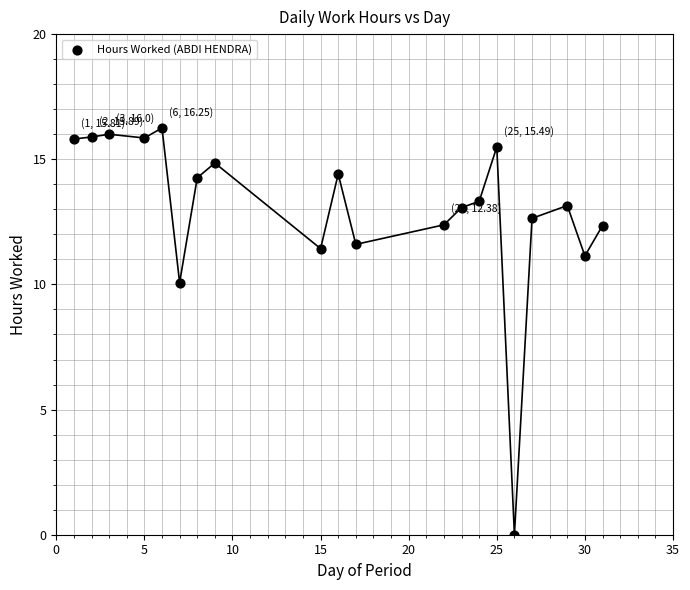

What Y value in the scatter plot is closest to 8?

10.1